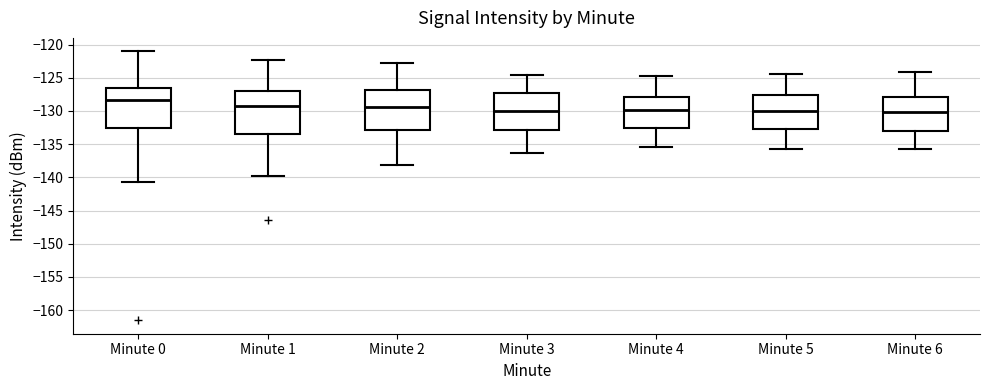

Where is the lower edge of the box for Minute 5 on the y-axis? The values are not printed on the chart, so give them approximately, as read against the axis.

-132.5